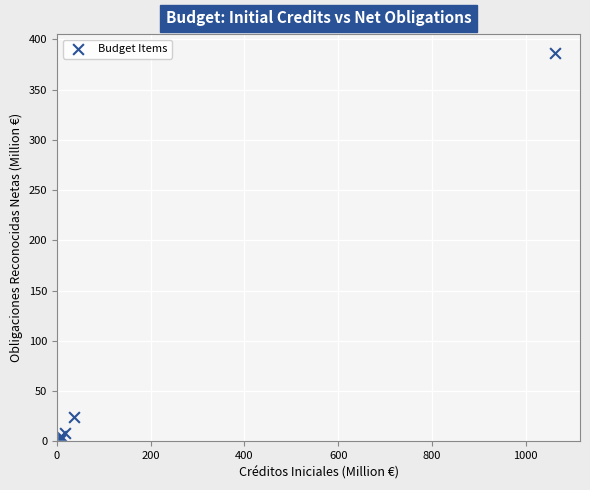

What Y value in the scatter plot is closest to 193?

24.3